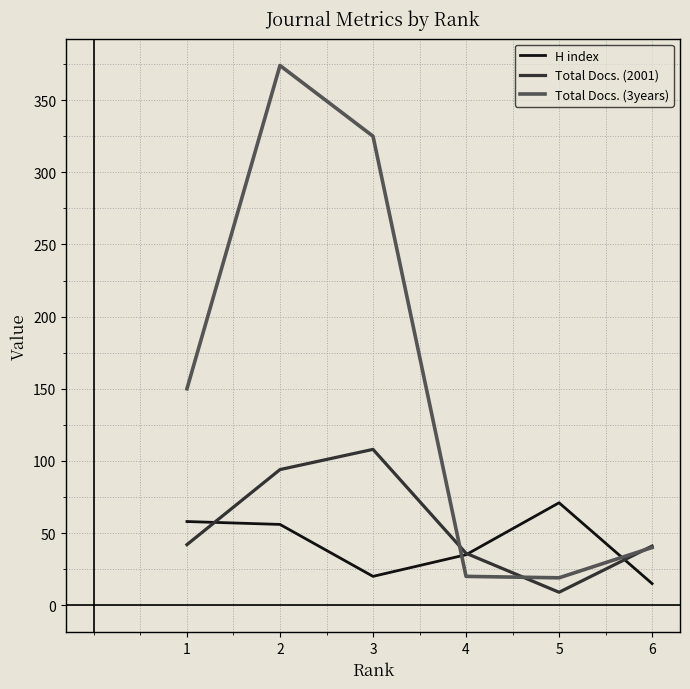

What is the spread (max minus min) of values at 1?

108